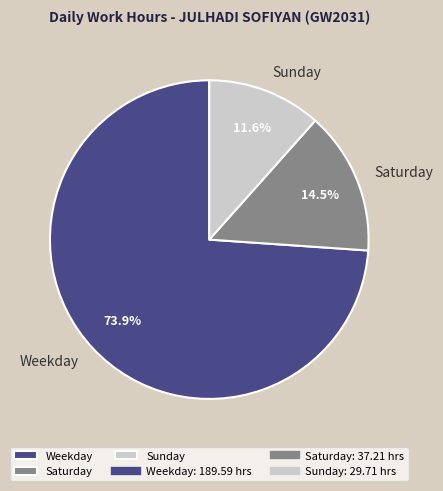

Which category has the biggest portion of the pie?

Weekday